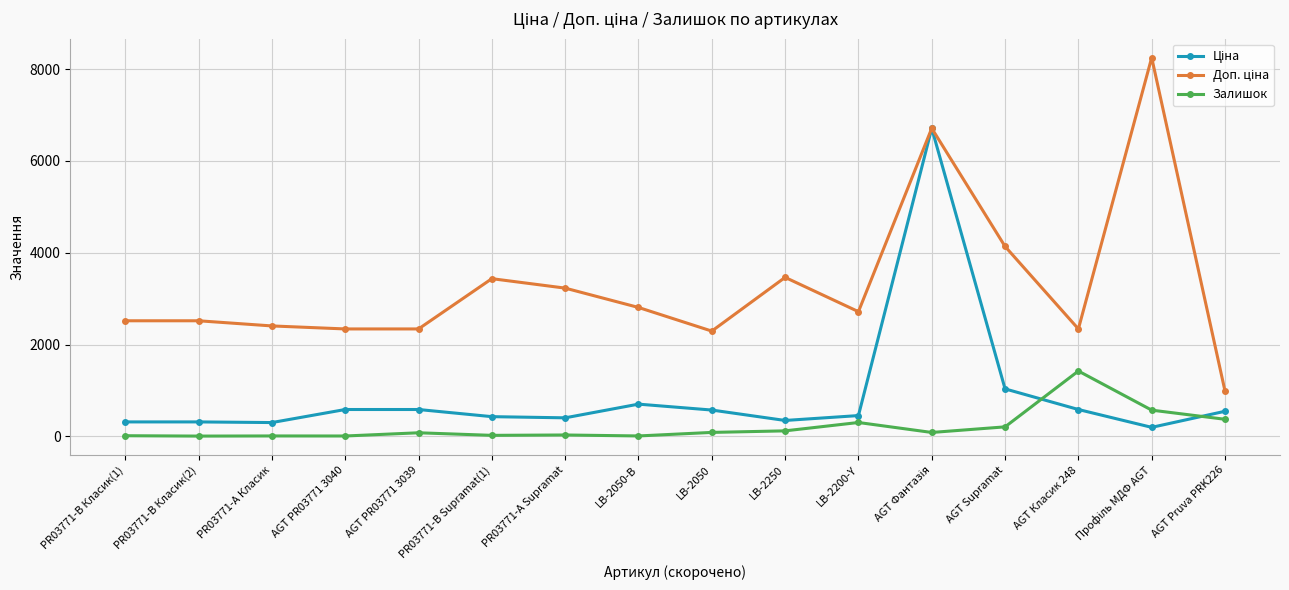

What is the label of the 2nd point from the left?

PR03771-B Класик(2)